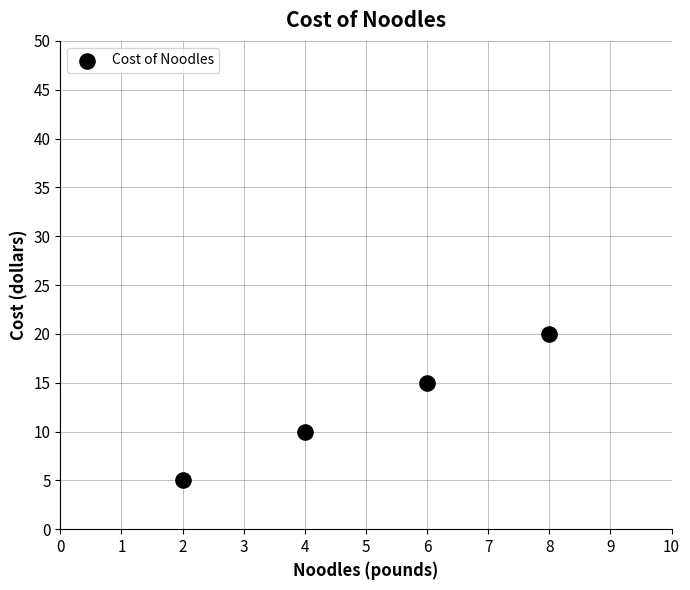

What is the range of Y values (max minus min)?

15